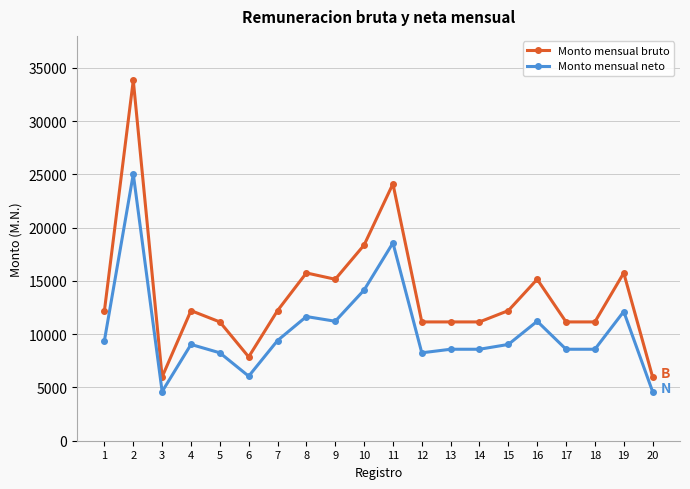

At which category is the sum across all series the highest?

2